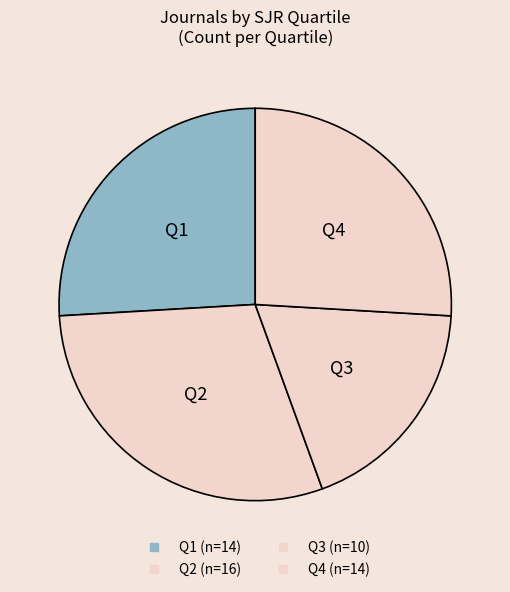

To the nearest percent, what is the combined percentage of Q3 and Q2?

48%